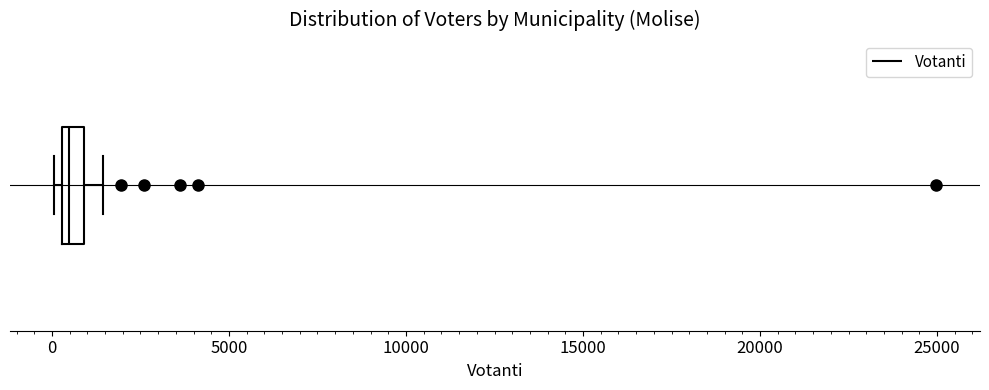

Where is the right edge of the box on the x-axis? The values are not printed on the chart, so give them approximately, as read against the axis.

1000